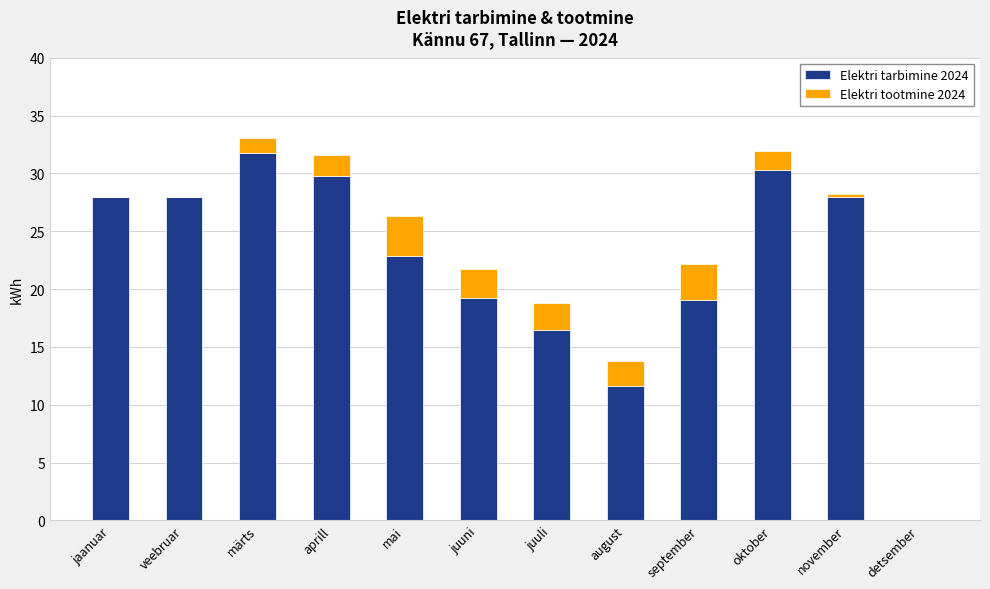

What are all the series names shown in the legend?

Elektri tarbimine 2024, Elektri tootmine 2024